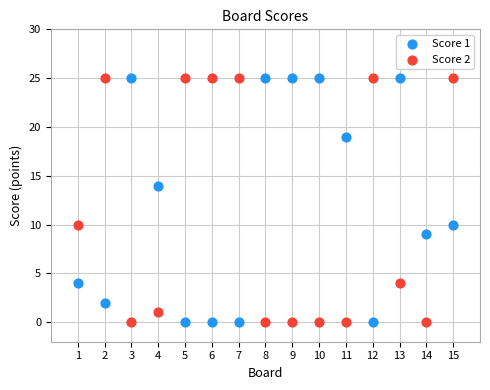

What is the X range (max minus min) for the scatter plot?

14